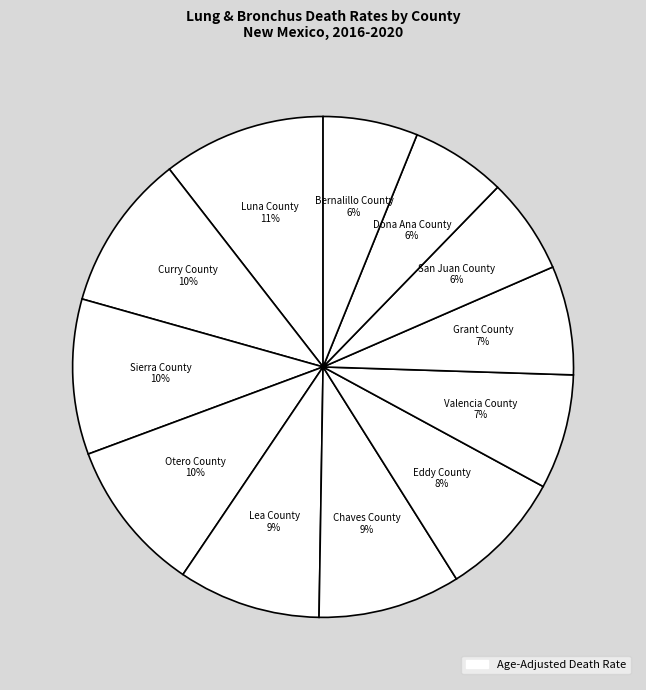

Which category has the biggest portion of the pie?

Luna County